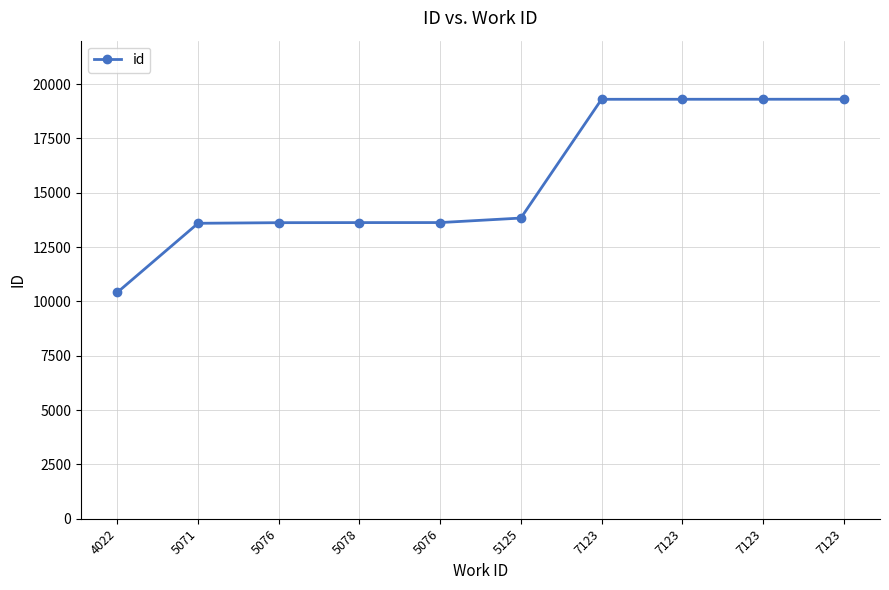

True or false: the data shows 13596 at 5071.

True